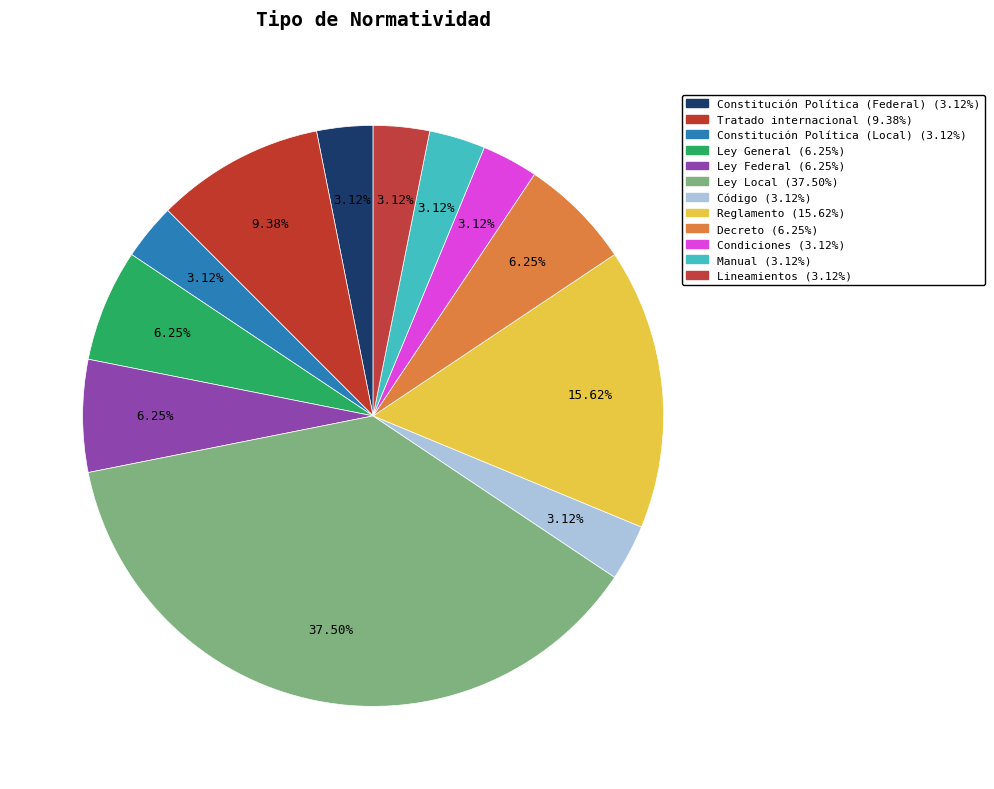

Count the number of slices in the pie.

12